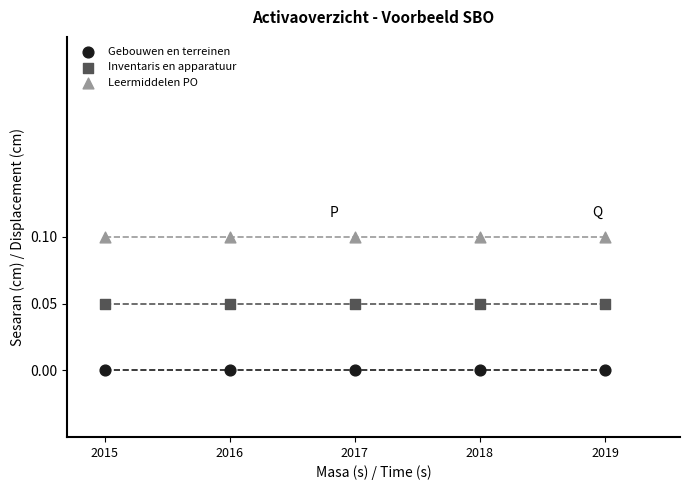

Which series contains the highest Y value?

Leermiddelen PO